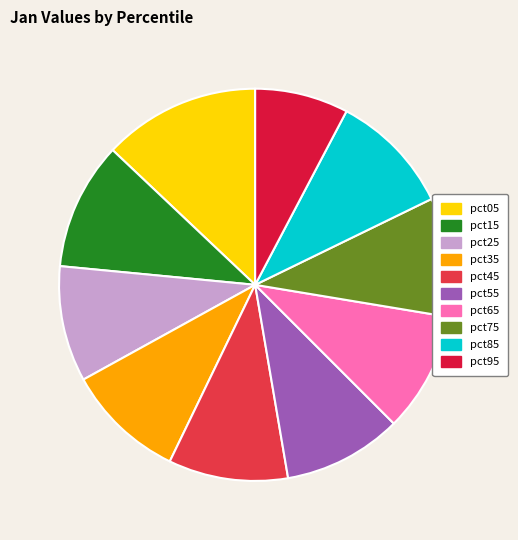

True or false: pct65 accounts for 10% of the total.

True